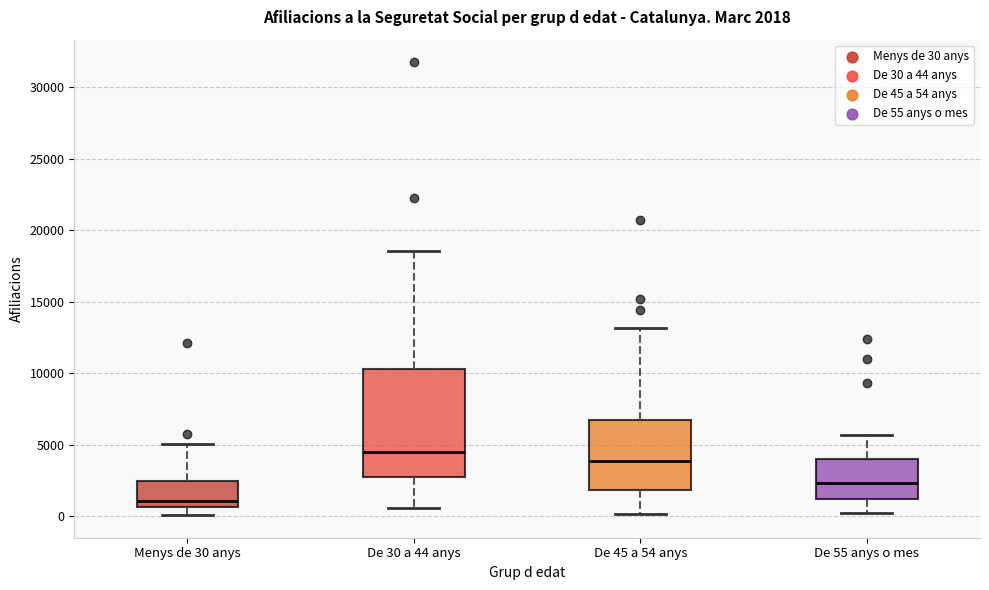

Which box's median line is the lowest?

Menys de 30 anys